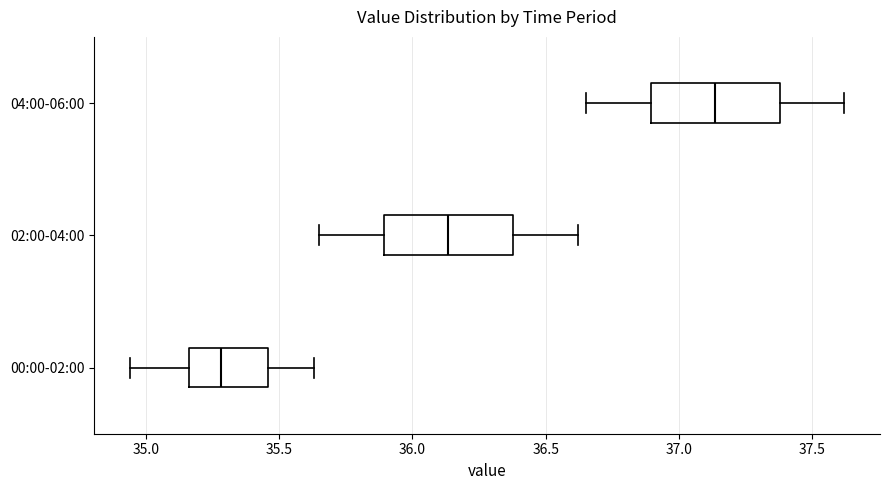

Which box has the furthest to the right median line?

04:00-06:00